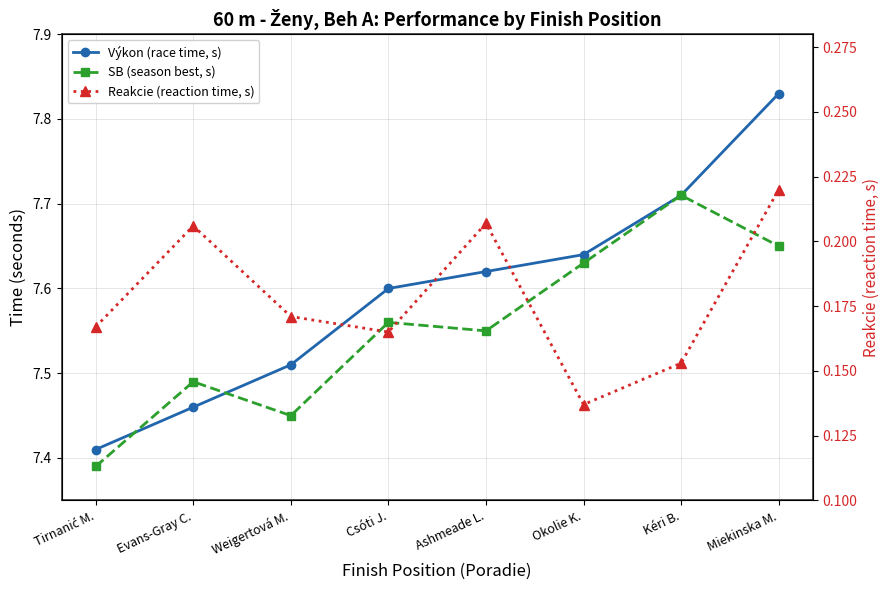

Rank the categories by SB (season best, s) value from lowest to highest.

Tirnanić M., Weigertová M., Evans-Gray C., Ashmeade L., Csóti J., Okolie K., Miekinska M., Kéri B.